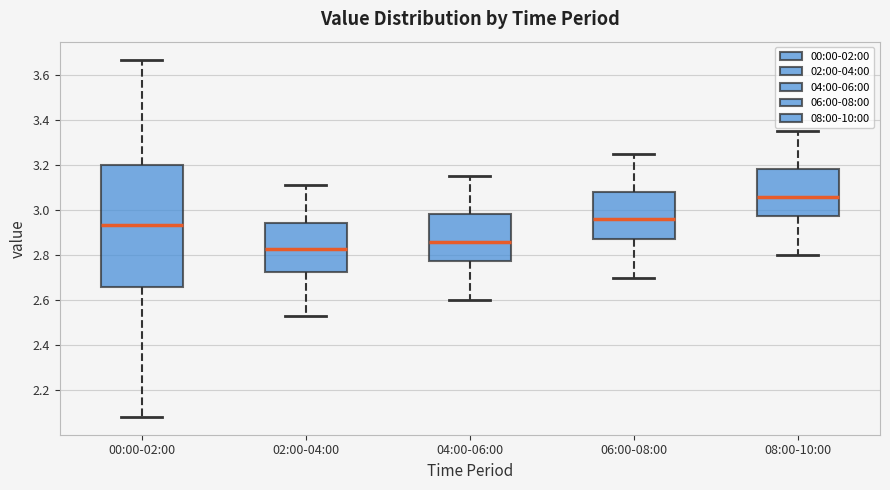

Reading left to right, read every box against the y-axis: the position of its median line, the range the box covers, and the ends of its whiskers. The values are not printed on the chart, so give them approximately, as read against the axis.

00:00-02:00: median 2.94, box 2.66 to 3.20, whiskers 2.08 to 3.68
02:00-04:00: median 2.82, box 2.72 to 2.94, whiskers 2.54 to 3.12
04:00-06:00: median 2.86, box 2.78 to 2.98, whiskers 2.60 to 3.16
06:00-08:00: median 2.96, box 2.88 to 3.08, whiskers 2.70 to 3.26
08:00-10:00: median 3.06, box 2.98 to 3.18, whiskers 2.80 to 3.36